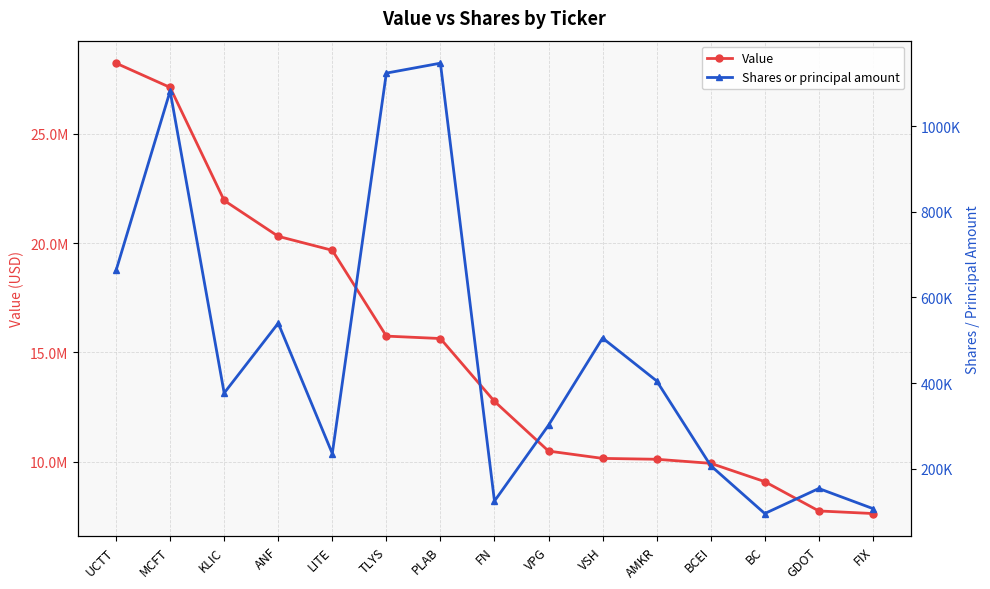

Does the chart have visible grid lines?

Yes